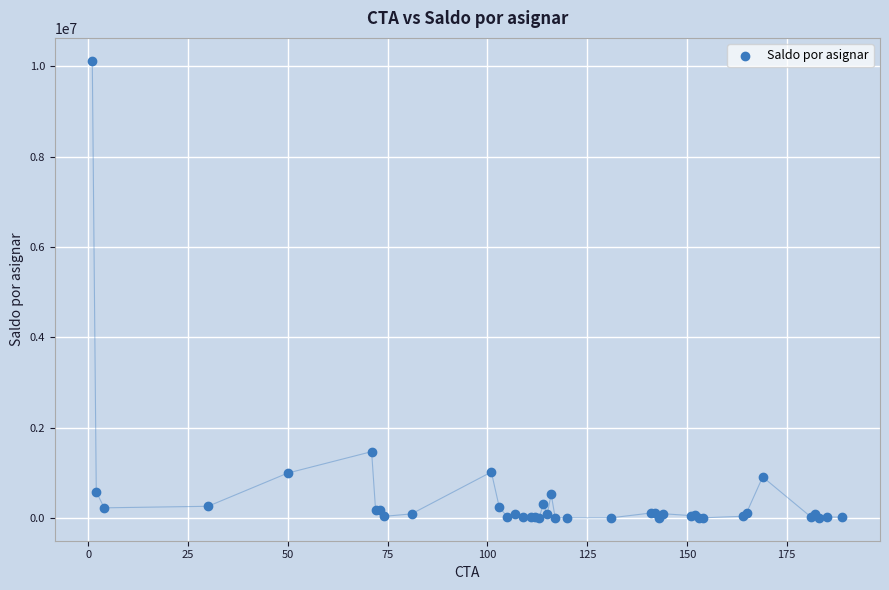

What Y value in the scatter plot is closest to 5060946?

1466540